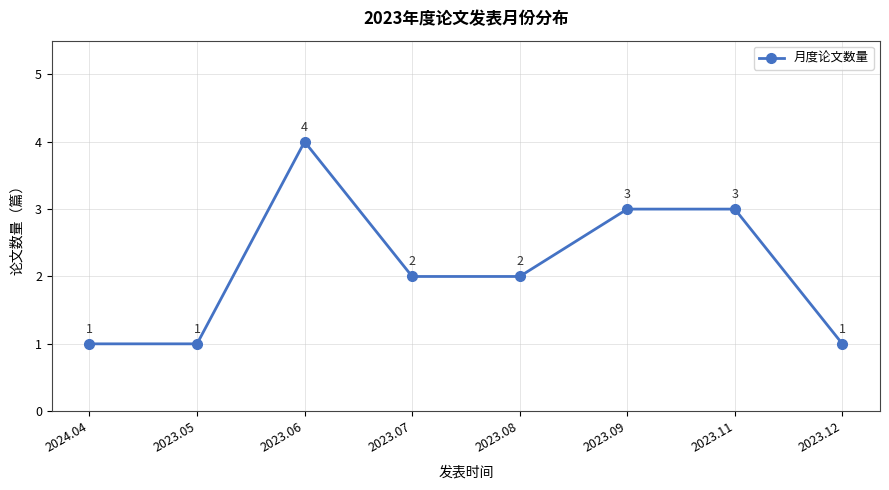

How many lines are shown in the chart?

1